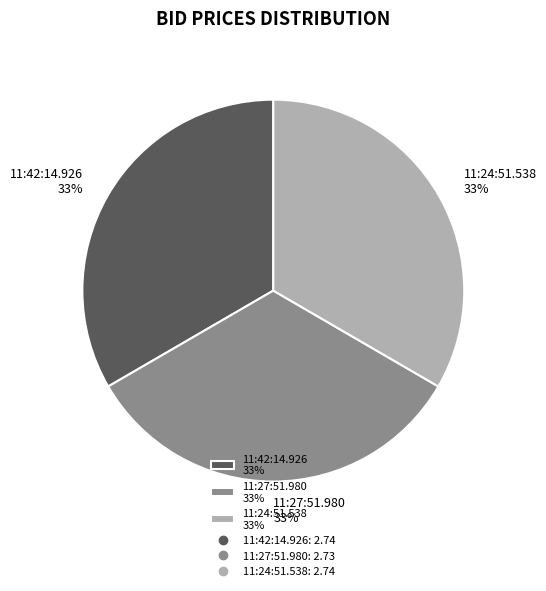

To the nearest percent, what is the average slice percentage?

33%